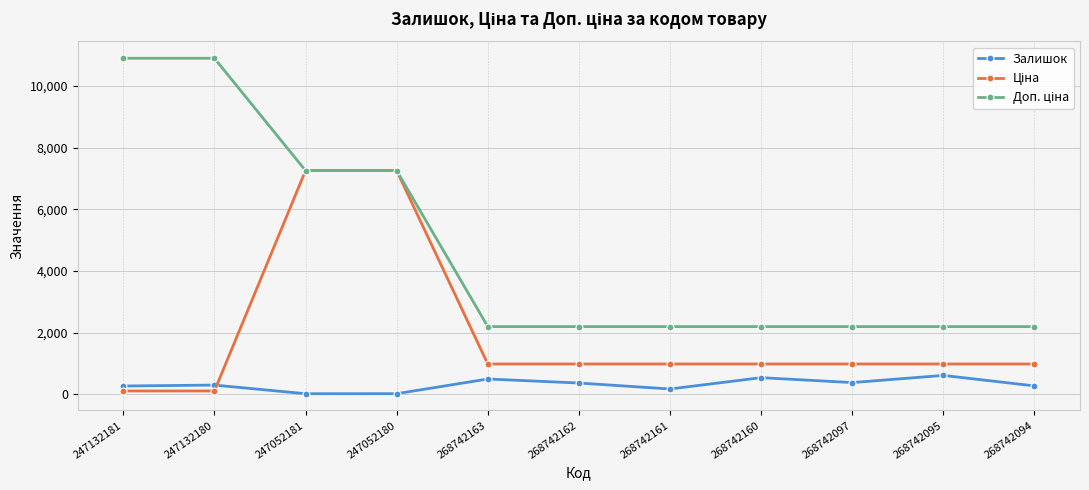

What is the total value across all series at 268742097?

3562.3